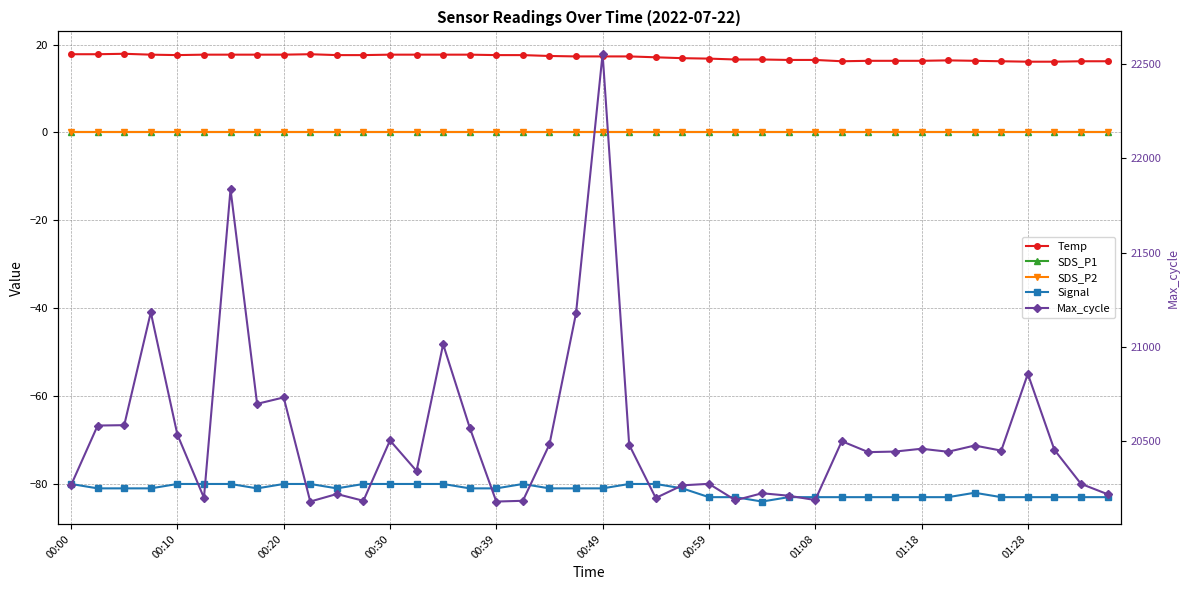

What position from the left is 18?

19